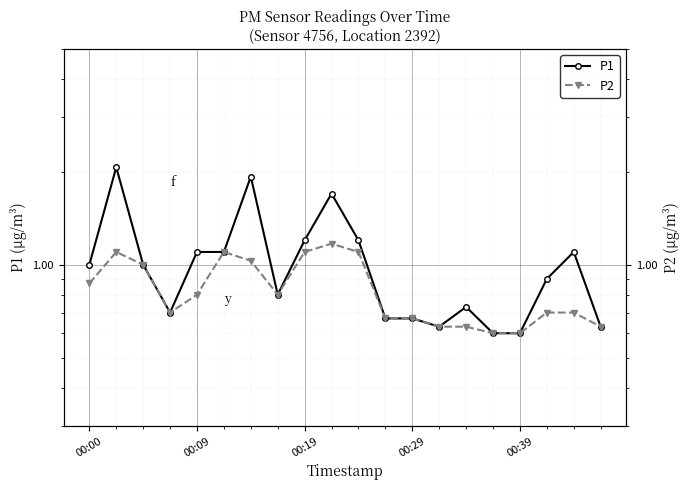

What position from the left is 00:19?

9